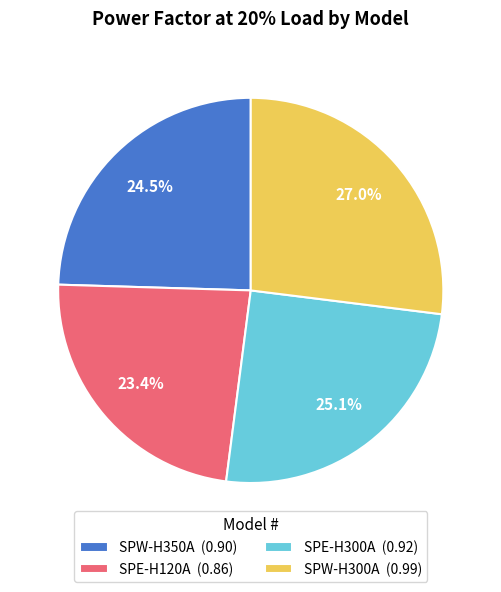

Does SPE-H120A account for over 50% of the chart?

No